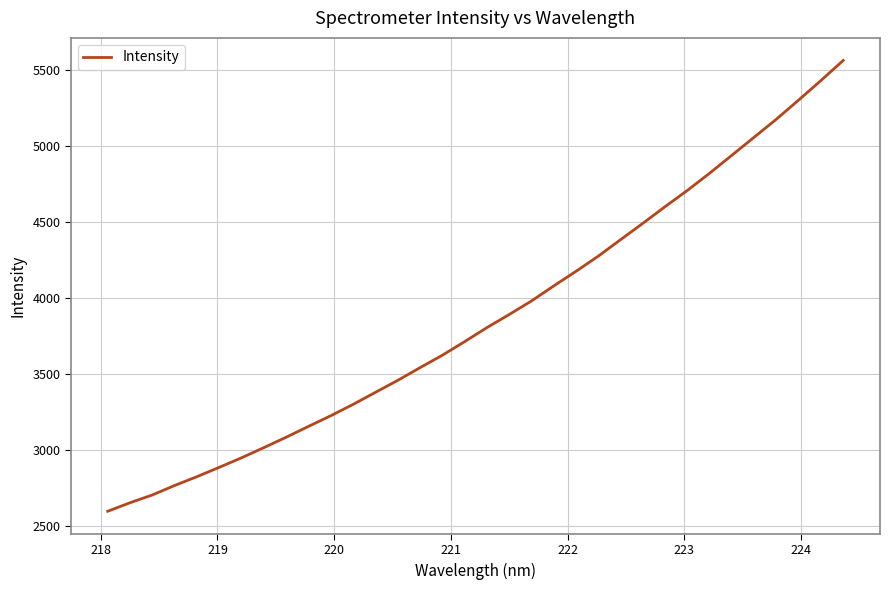

What is the difference between the second highest and minimum values?

2835.6